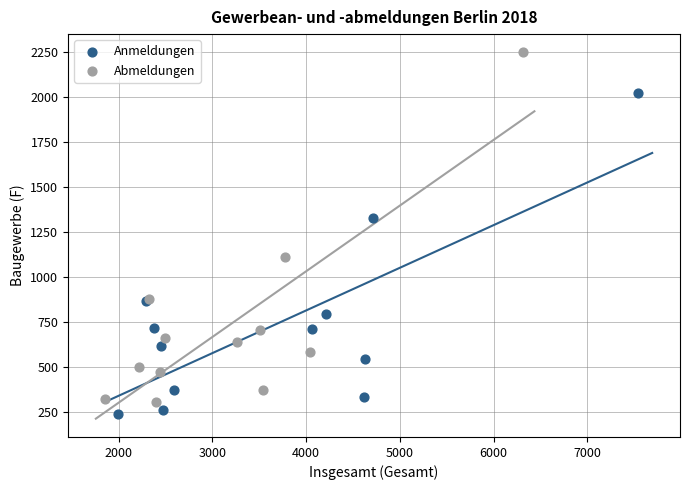

Which series has the widest spread of Y values?

Abmeldungen